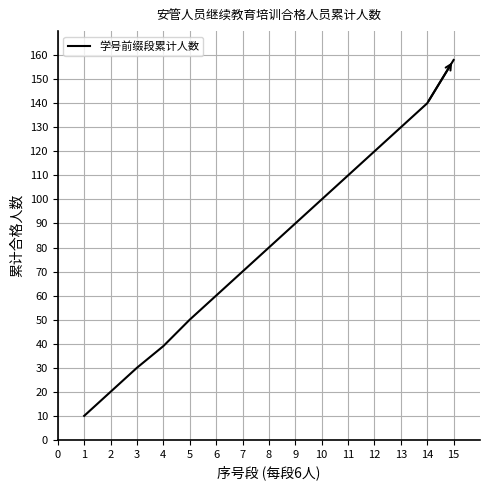

Is it true that the value at 2 is 20?

True